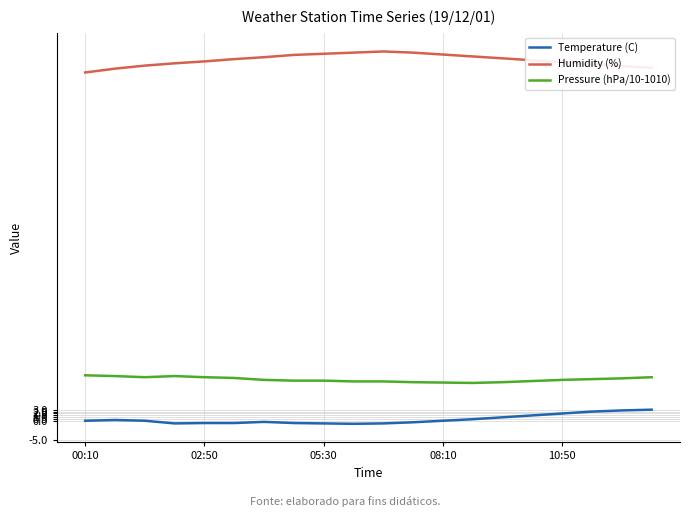

Which series has the largest total across all categories?

Humidity (%)